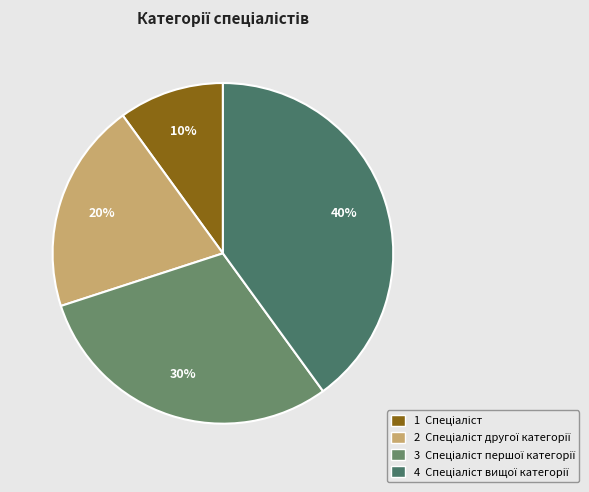

To the nearest percent, what is the average slice percentage?

25%